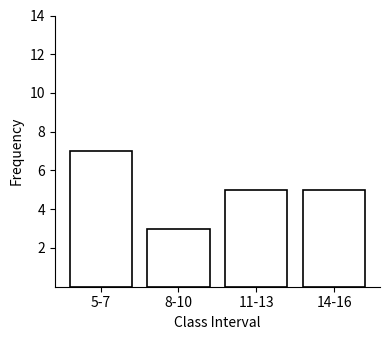

Reading right to left, list all the values displayed in this chart.

14-16=5	11-13=5	8-10=3	5-7=7